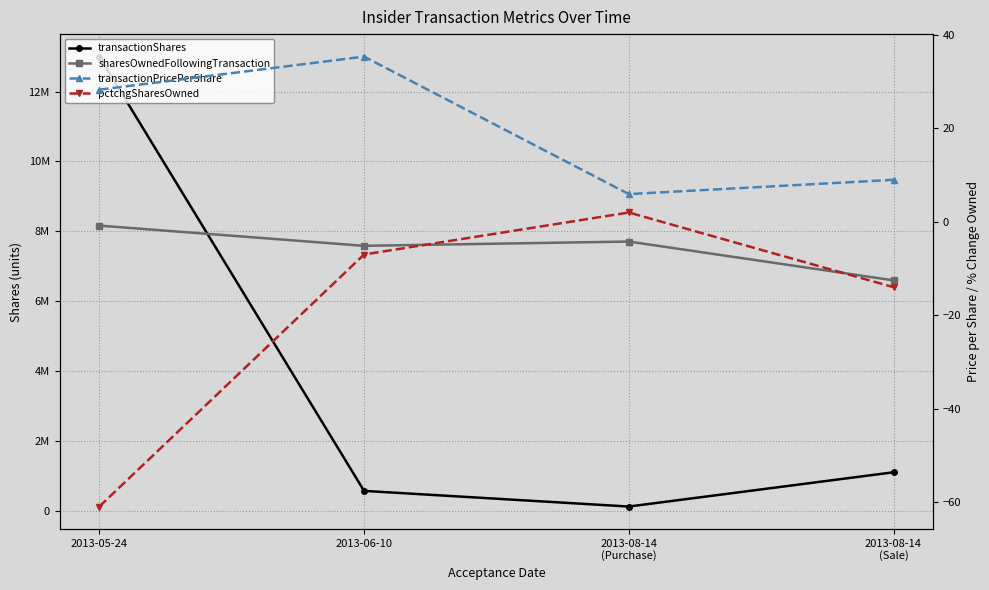

True or false: transactionPricePerShare has more than 0 interior local peaks.

True